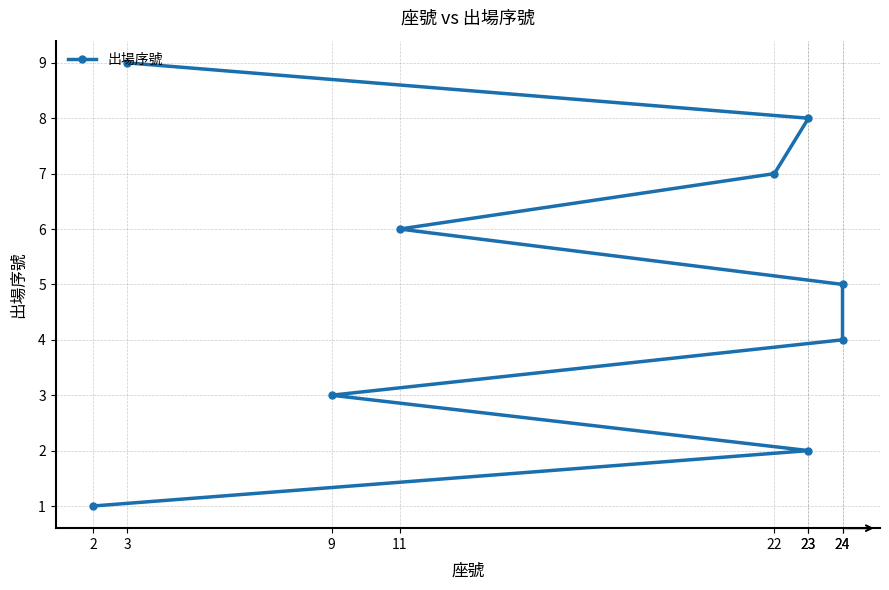

List the labels in order of value, largest first.

3, 23, 22, 11, 24, 24, 9, 23, 2